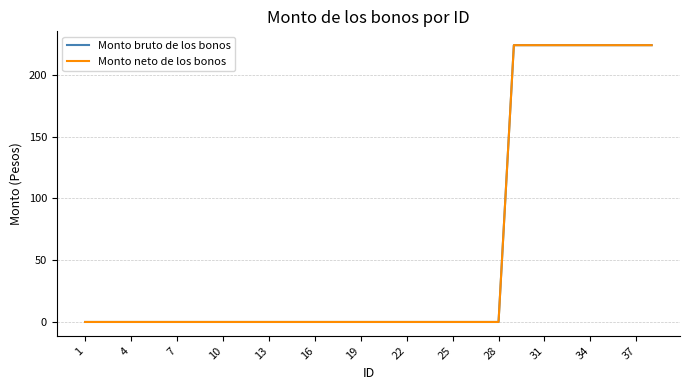

How many lines are shown in the chart?

2